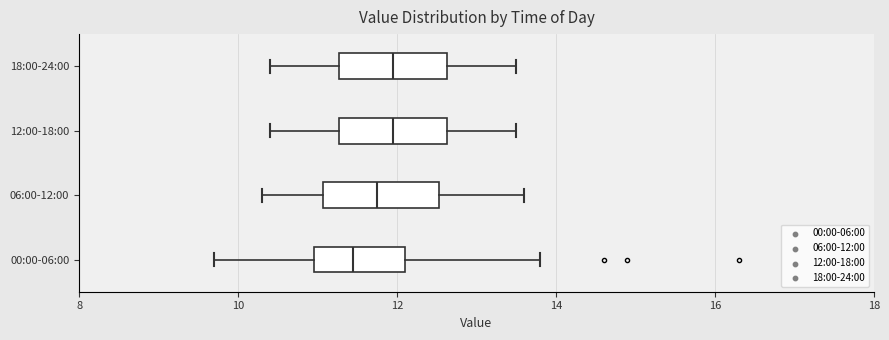

Reading bottom to top, transcribe this box plot: for each box, give where its median line is, the range the box spans, and where its two whiskers end, as read against the x-axis. The values are not printed on the chart, so give them approximately, as read against the axis.

00:00-06:00: median 11.4, box 11.0 to 12.2, whiskers 9.8 to 13.8
06:00-12:00: median 11.8, box 11.0 to 12.6, whiskers 10.4 to 13.6
12:00-18:00: median 12.0, box 11.2 to 12.6, whiskers 10.4 to 13.6
18:00-24:00: median 12.0, box 11.2 to 12.6, whiskers 10.4 to 13.6